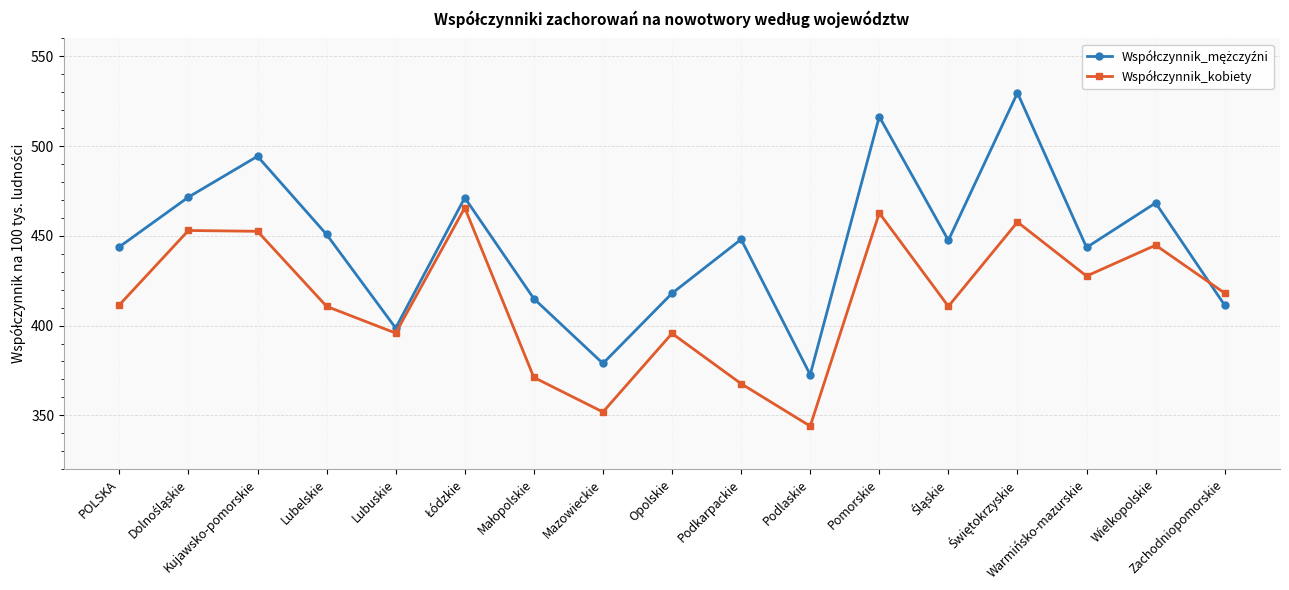

Is this an area chart (filled region under the line)?

No